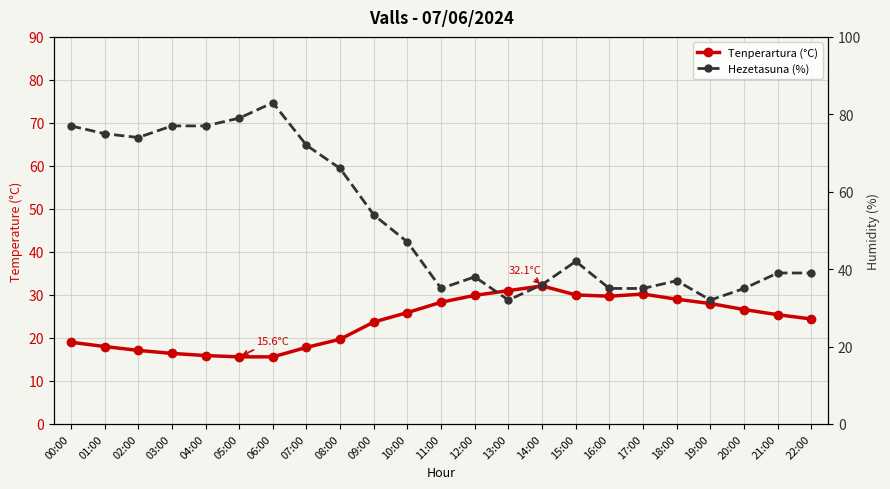

What are all the series names shown in the legend?

Tenperartura (°C), Hezetasuna (%)